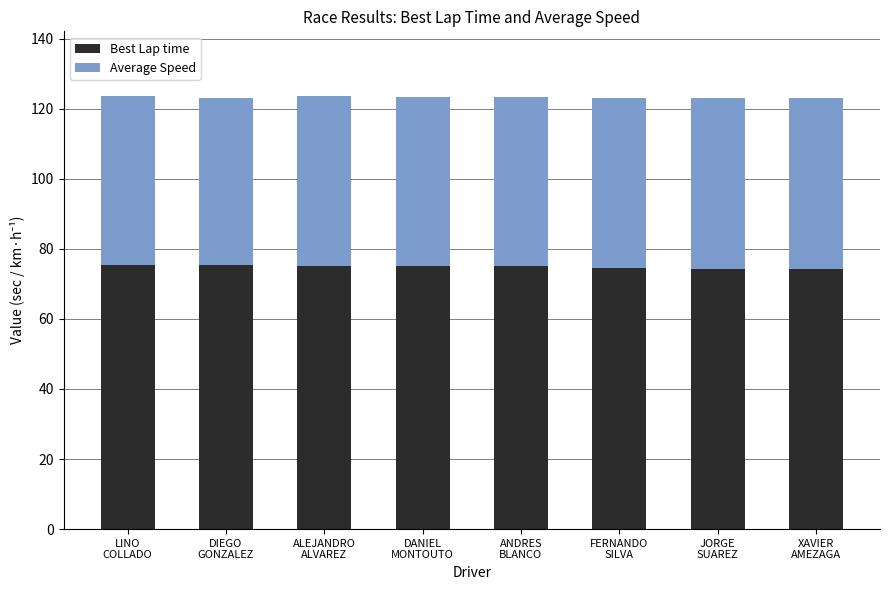

What is the lowest value of the Average Speed series?

74.2